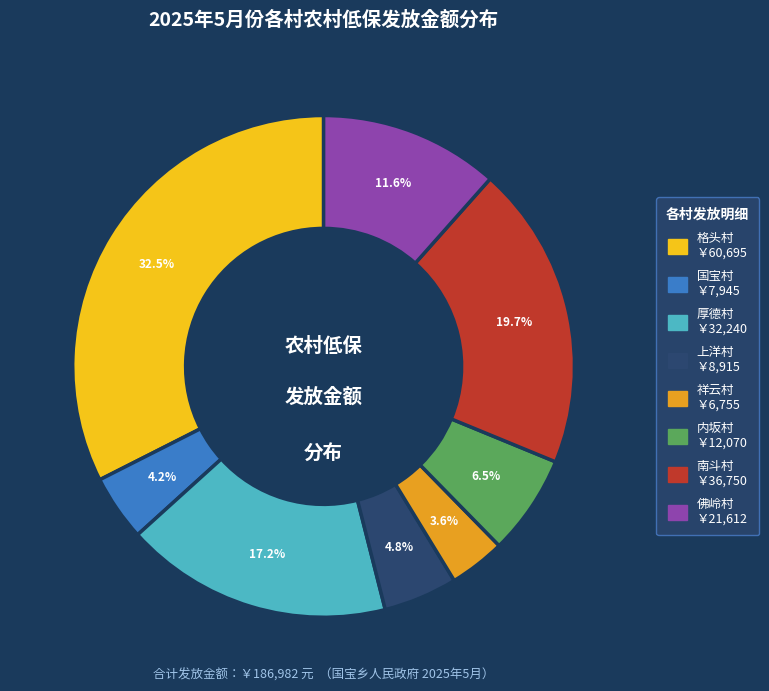

The 内坂村 slice represents 20% of the pie. True or false?

False